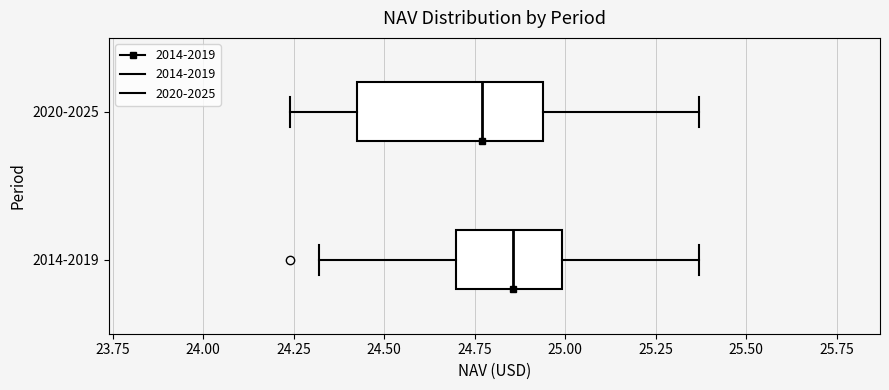

Which box has the furthest to the right median line?

2014-2019